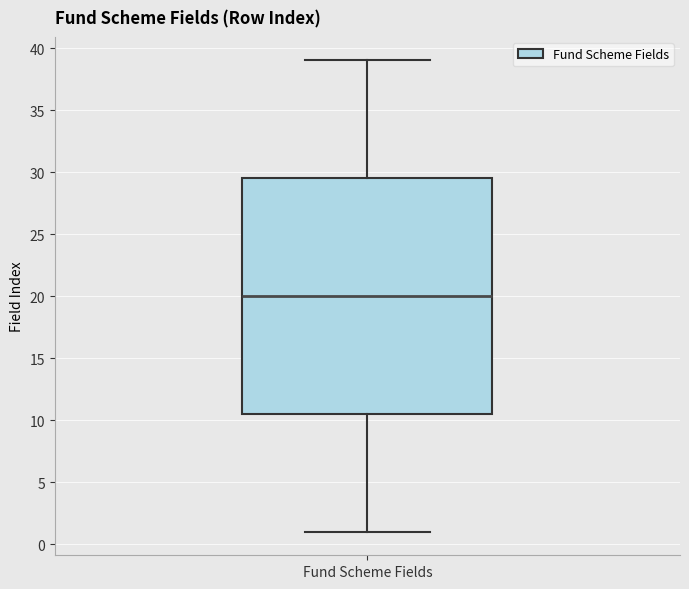

Where does the lower whisker of the box for Fund Scheme Fields end on the y-axis? The values are not printed on the chart, so give them approximately, as read against the axis.

1.0